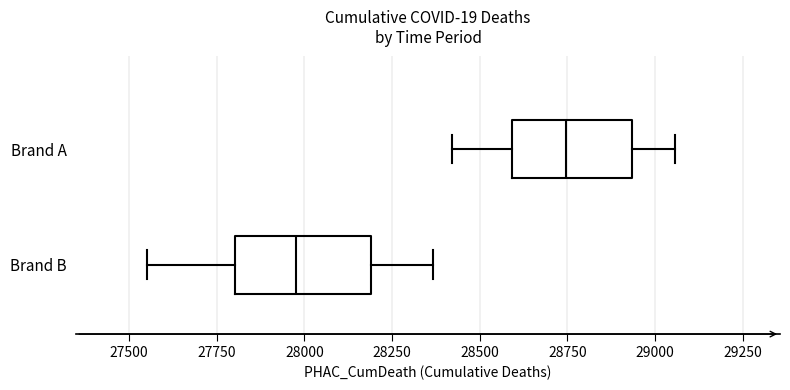

Reading bottom to top, read every box against the x-axis: the position of its median line, the range the box covers, and the ends of its whiskers. The values are not printed on the chart, so give them approximately, as read against the axis.

Brand B: median 28000, box 27800 to 28200, whiskers 27550 to 28350
Brand A: median 28750, box 28600 to 28950, whiskers 28400 to 29050